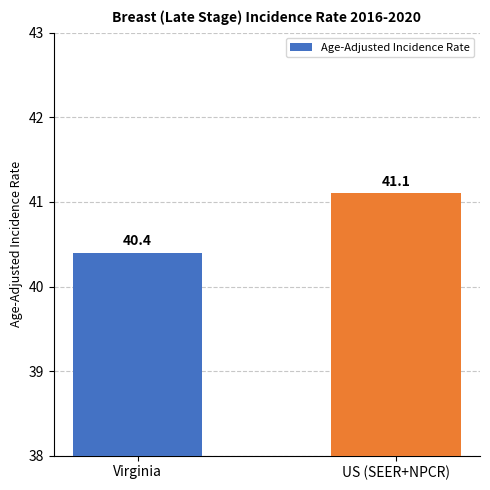

What is the minimum value shown in the chart?

40.4